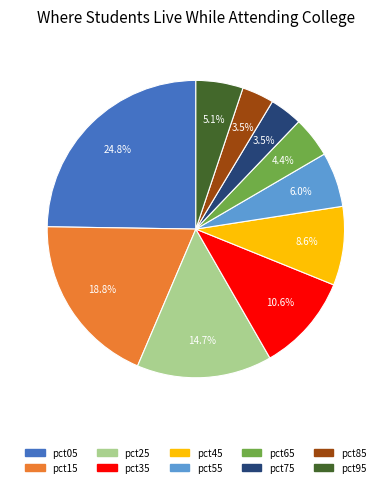

Which category has the biggest portion of the pie?

pct05